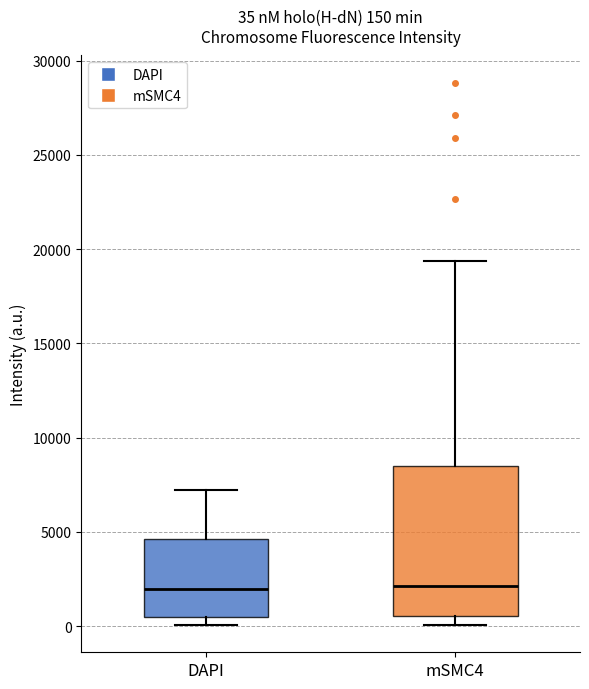

Comparing the boxes themselves (not the whiskers), which one is the tallest?

mSMC4